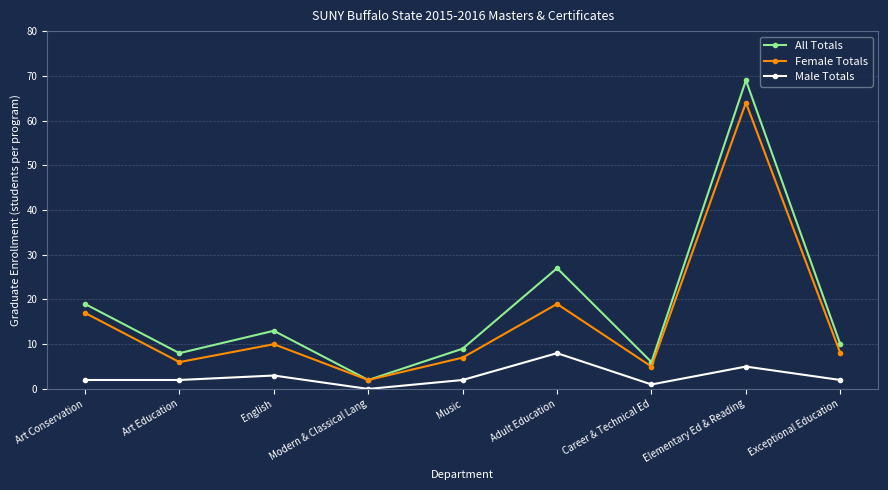

True or false: All Totals and Male Totals intersect in this chart.

False